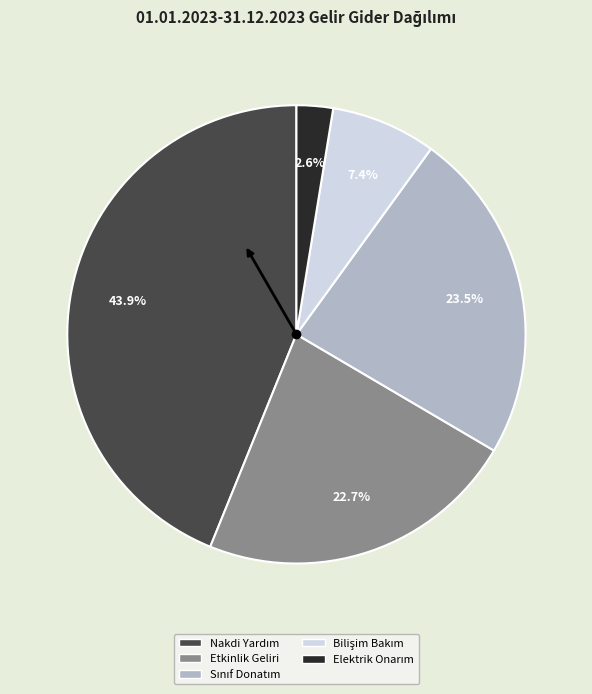

Does any single category account for the majority?

No